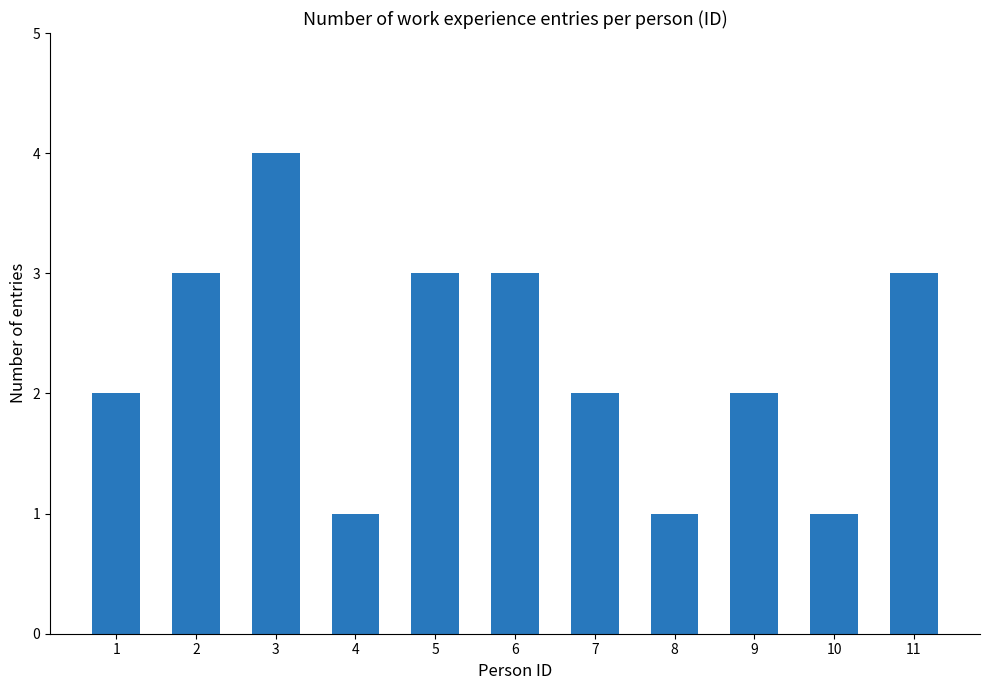

True or false: the data shows 5 at 2.

False